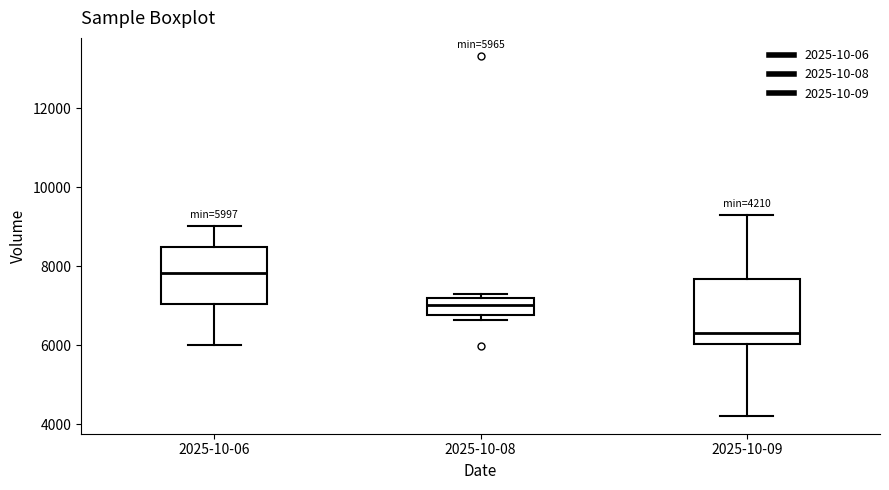

Which box has the lowest median line?

2025-10-09